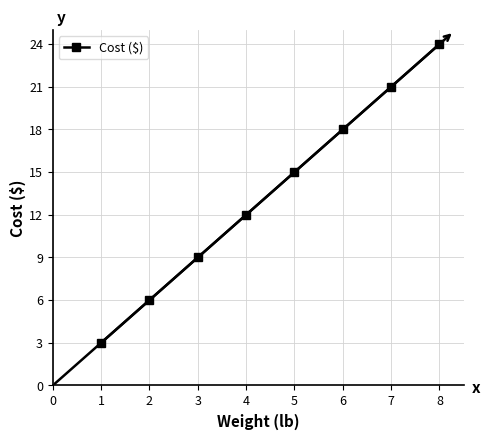

Which category has the highest value across all series?

8